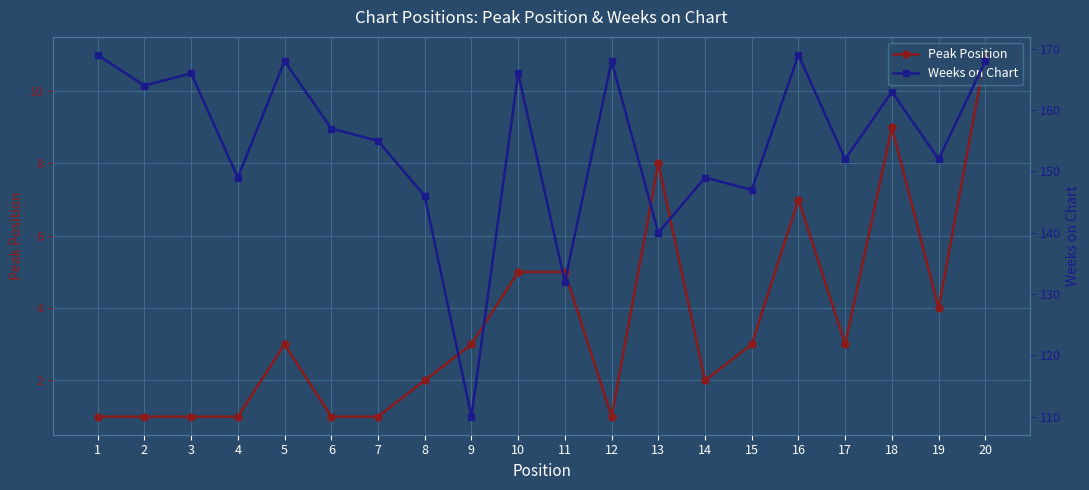

True or false: Weeks on Chart has a value of 147 at 15.

True